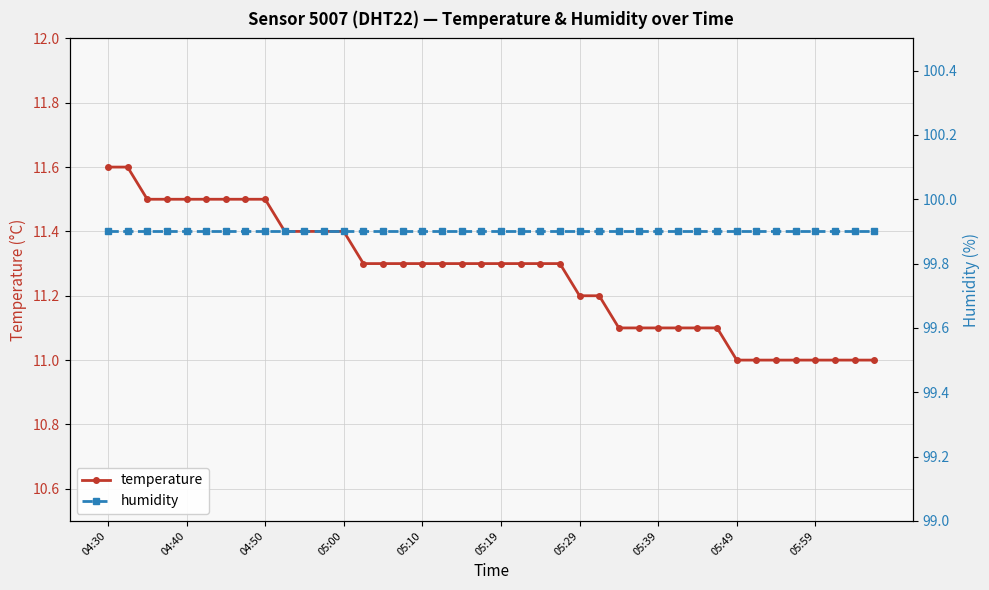

Is it true that humidity equals 160.0 at 18?

False